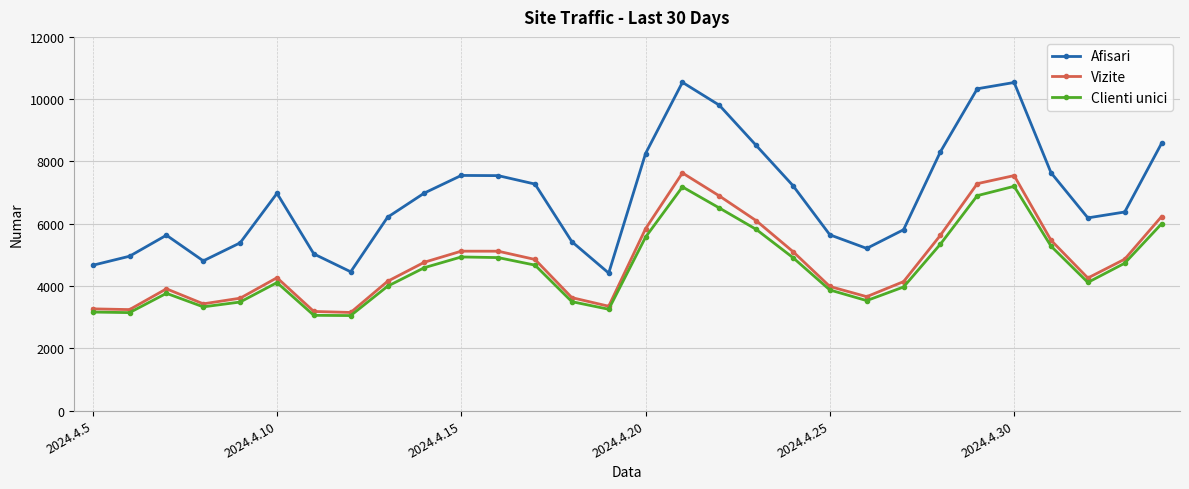

Is this an area chart (filled region under the line)?

No